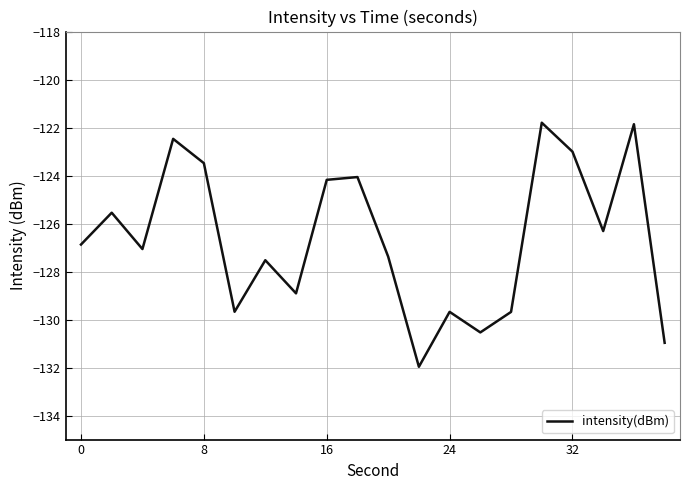

What is the maximum value shown in the chart?

-121.8